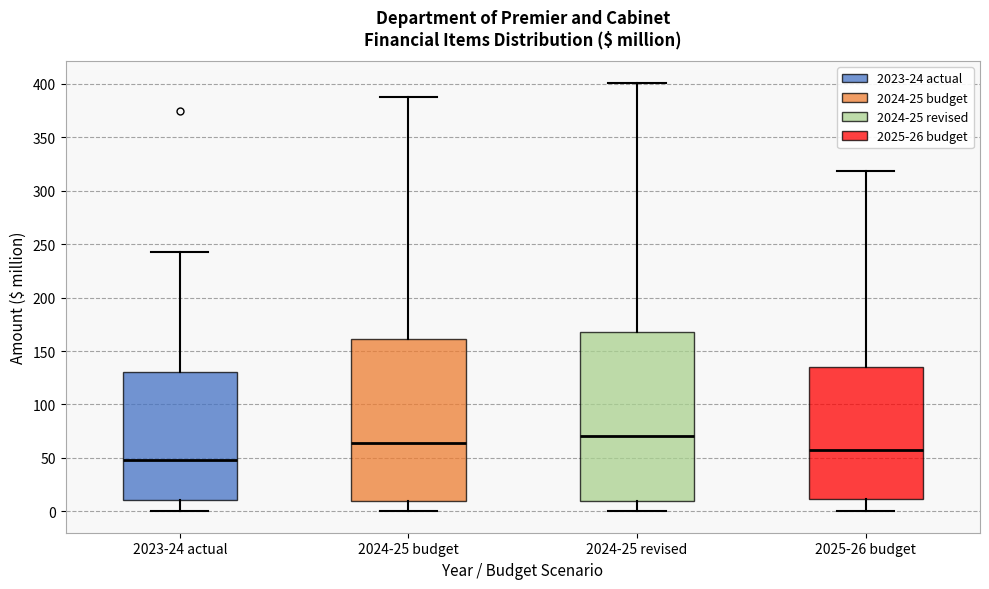

Which box's median line is the highest?

2024-25 revised